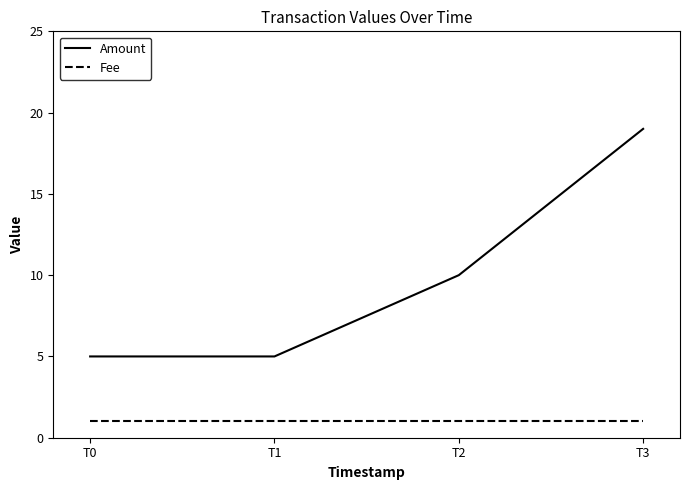

Rank the series by their average value, from lowest to highest.

Fee, Amount